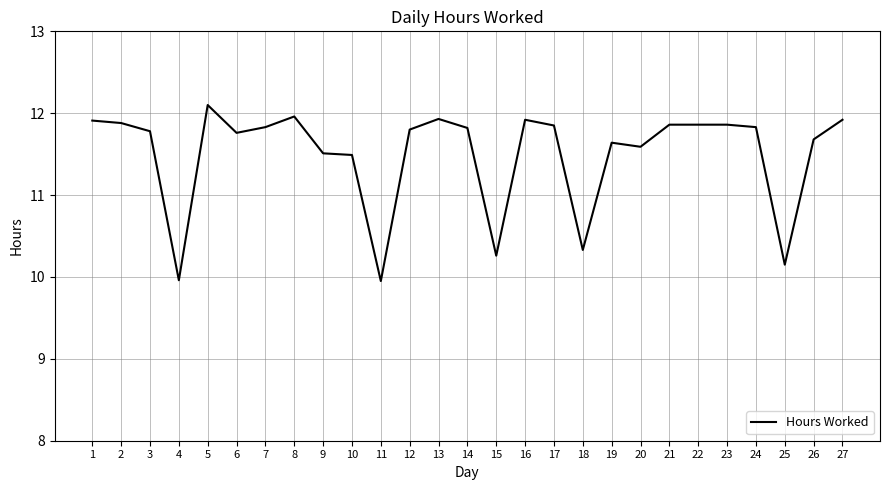

What is the ratio of the value at 19 to the value at 15?

1.1